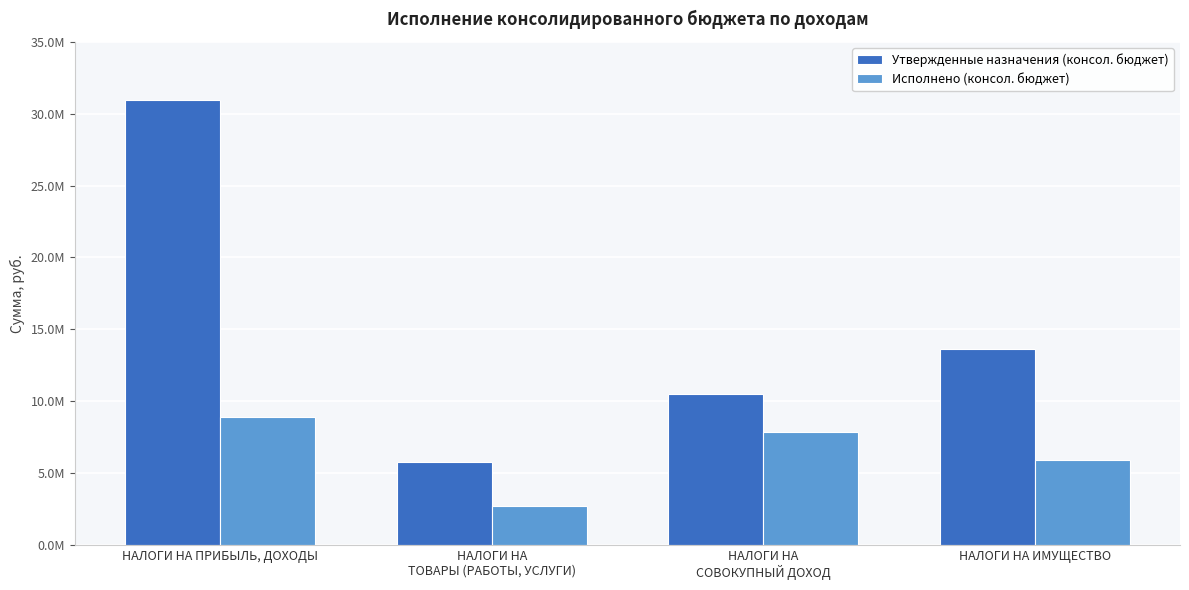

Reading right to left, what are all the values shown in this chart?

Утвержденные назначения (консол. бюджет): 13637100.0	10470900.0	5779100.0	30962900.0
Исполнено (консол. бюджет): 5872215.9	7872959.6	2685563.7	8869564.4